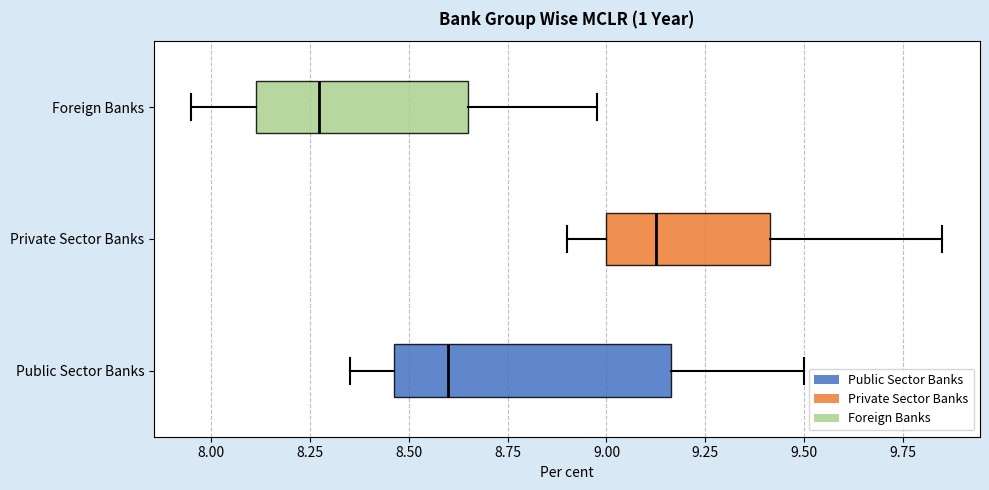

Where is the right edge of the box for Private Sector Banks on the x-axis? The values are not printed on the chart, so give them approximately, as read against the axis.

9.40